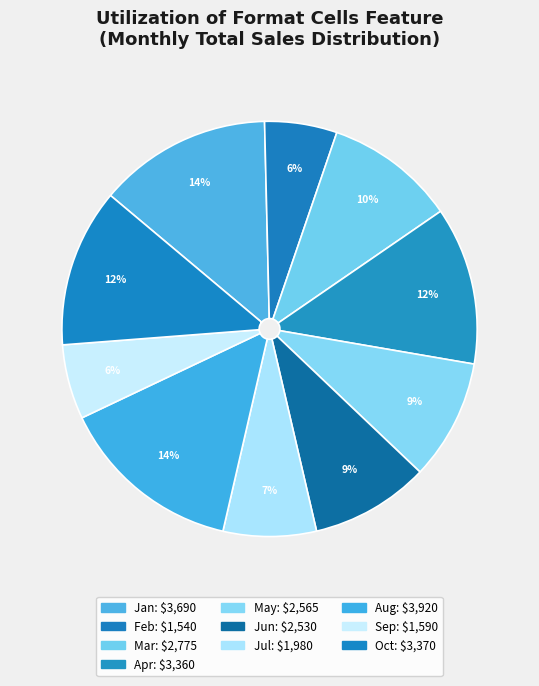

To the nearest percent, what portion does Jan represent?

14%